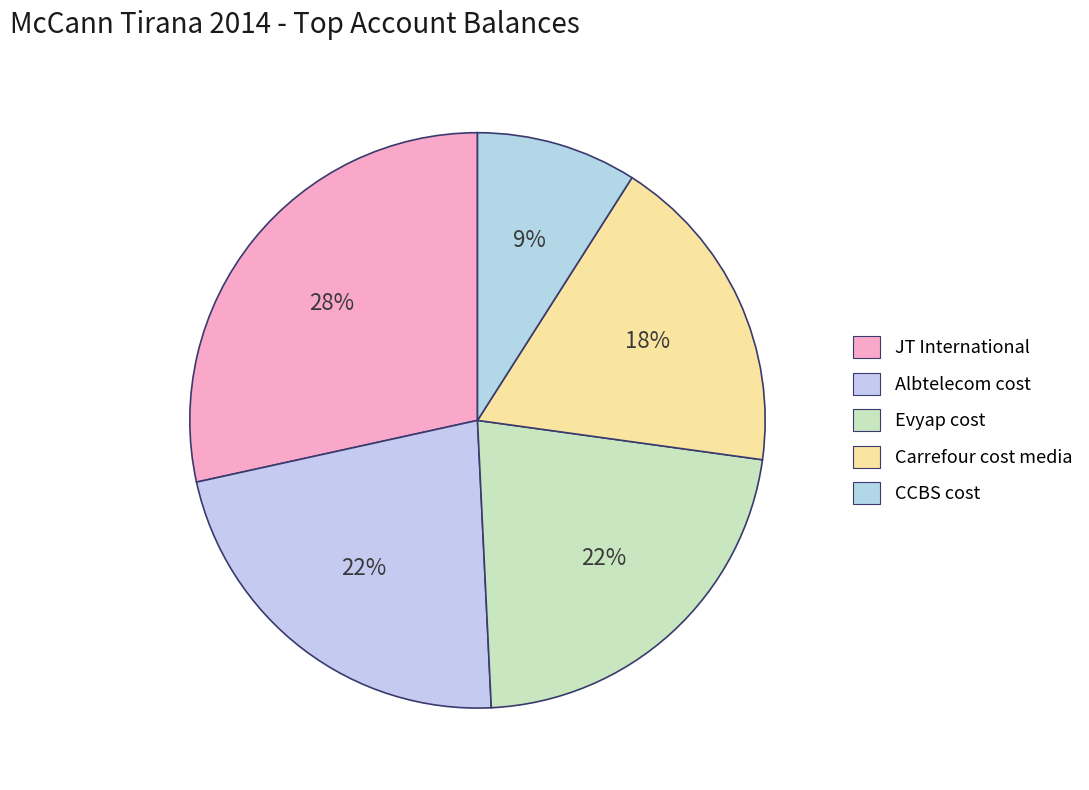

Is CCBS cost the majority of the pie?

No